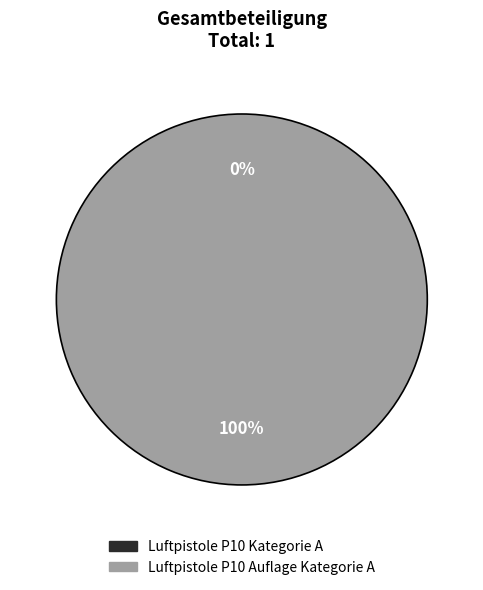

What is the smallest slice in the pie chart?

Luftpistole P10 Kategorie A